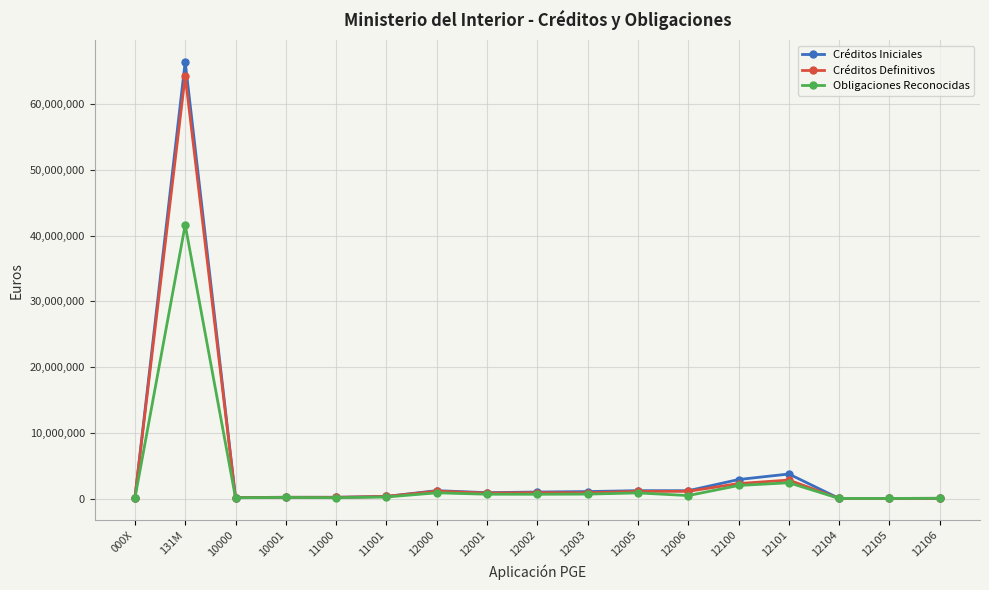

The value of Créditos Definitivos at 131M is 107093672.2. True or false?

False